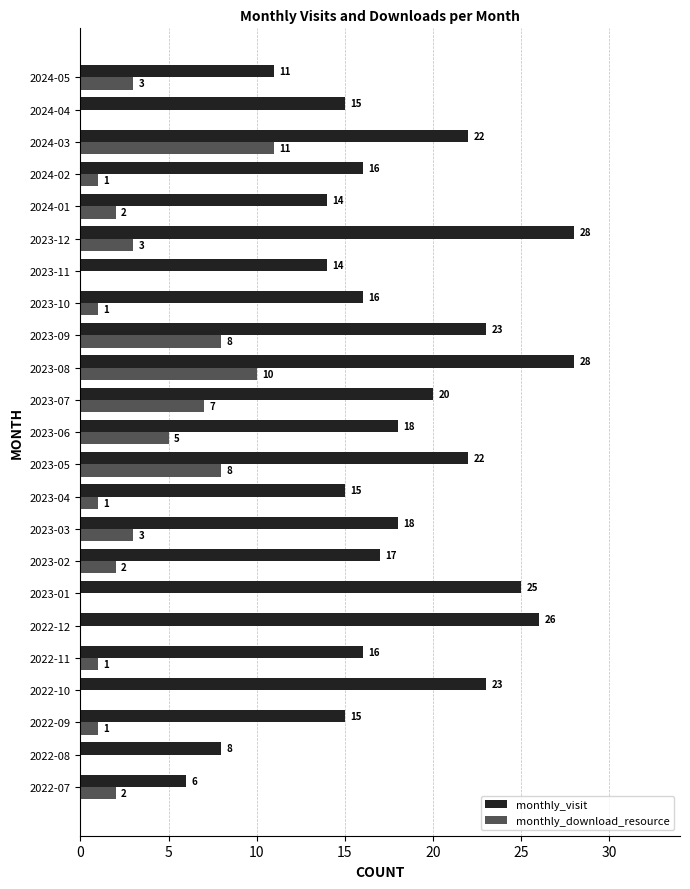

What is the sum of the monthly_download_resource values at 2022-10 and 2023-12?

3